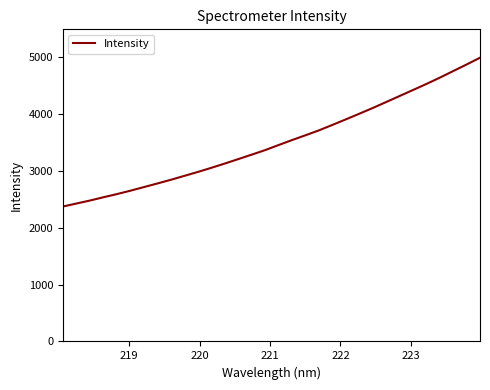

Count the number of values greater than 3450.

16